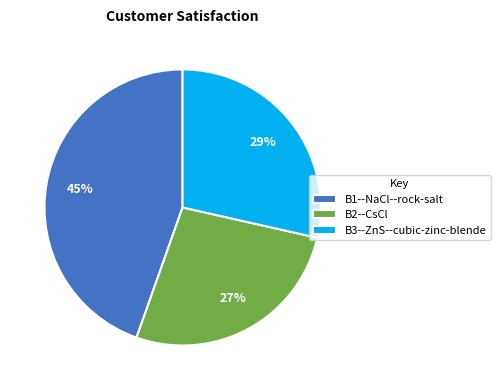

Does B1--NaCl--rock-salt represent more than half of the total?

No